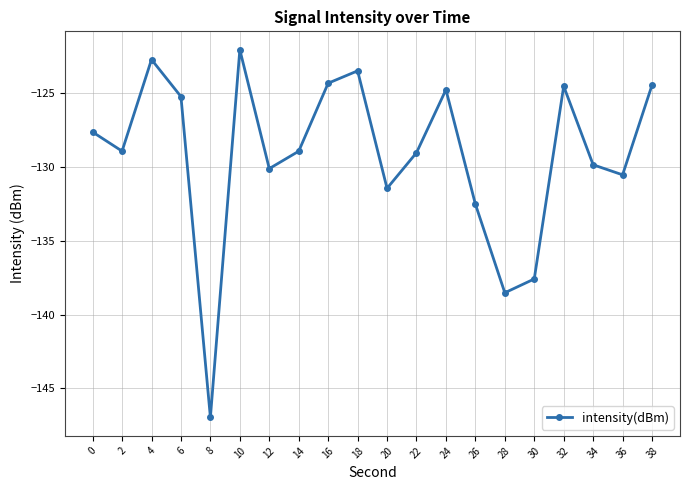

Which category has the lowest value across all series?

8